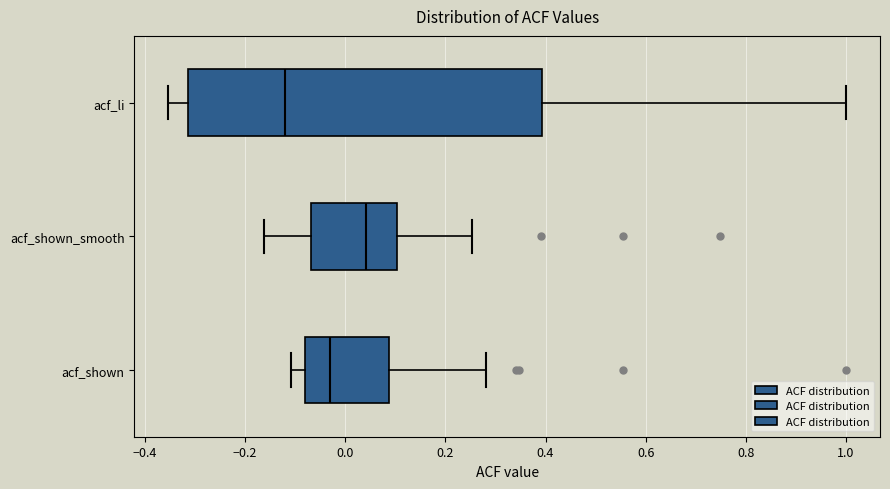

Where does the right whisker of the box for acf_shown_smooth end on the x-axis? The values are not printed on the chart, so give them approximately, as read against the axis.

0.26